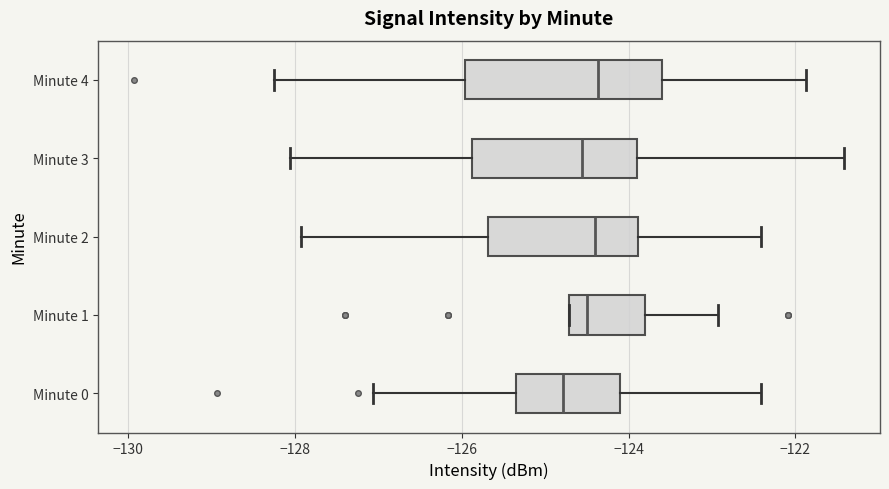

Reading bottom to top, read every box against the x-axis: the position of its median line, the range the box covers, and the ends of its whiskers. The values are not printed on the chart, so give them approximately, as read against the axis.

Minute 0: median -124.8, box -125.4 to -124.2, whiskers -127.0 to -122.4
Minute 1: median -124.6, box -124.8 to -123.8, whiskers -124.8 to -123.0
Minute 2: median -124.4, box -125.6 to -123.8, whiskers -128.0 to -122.4
Minute 3: median -124.6, box -125.8 to -124.0, whiskers -128.0 to -121.4
Minute 4: median -124.4, box -126.0 to -123.6, whiskers -128.2 to -121.8